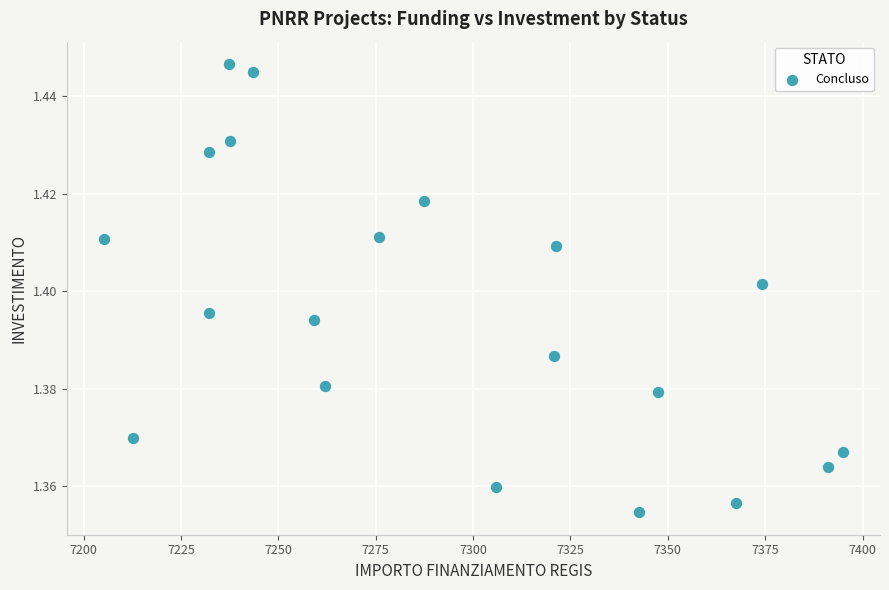

What is the range of X values (max minus min)?

189.9